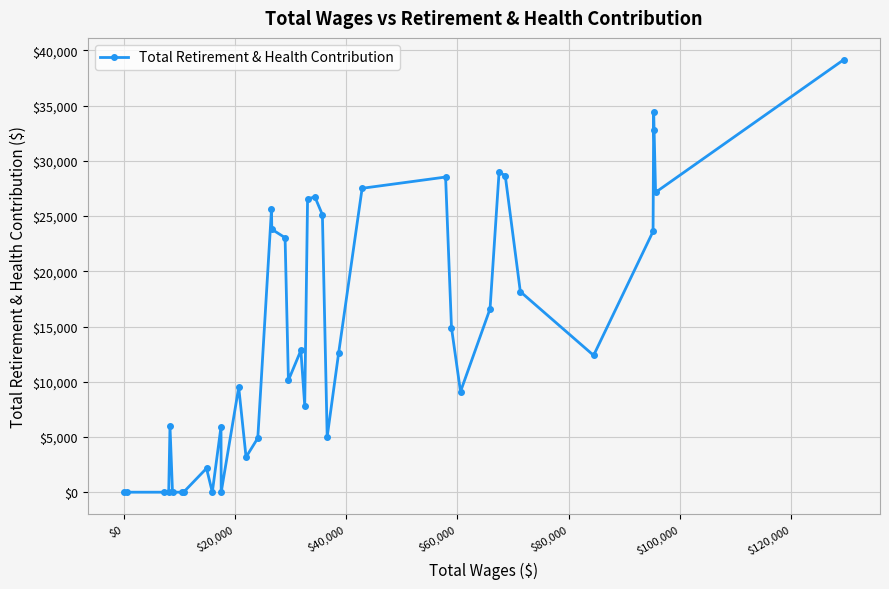

True or false: the data has more than 2 interior local peaks.

True